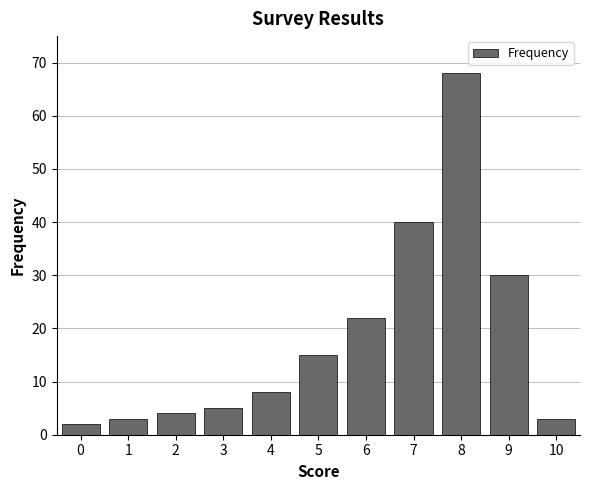

Reading right to left, what are all the values shown in this chart?

3	30	68	40	22	15	8	5	4	3	2